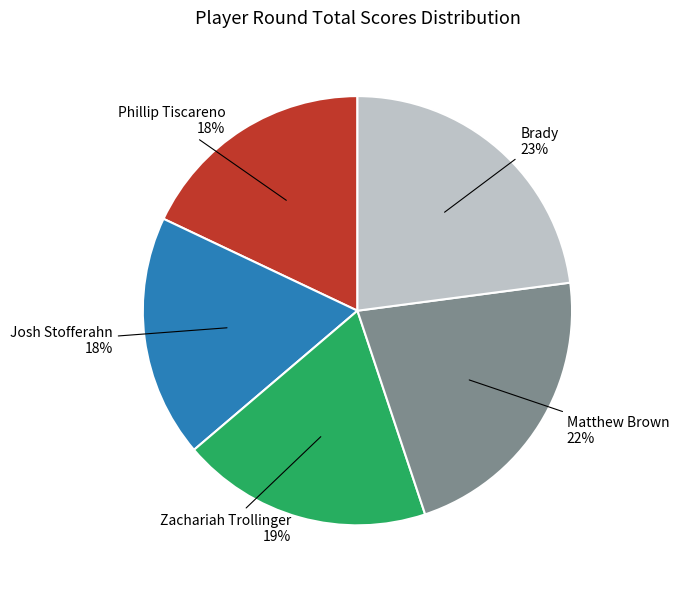

Between Phillip Tiscareno and Brady, which is larger?

Brady